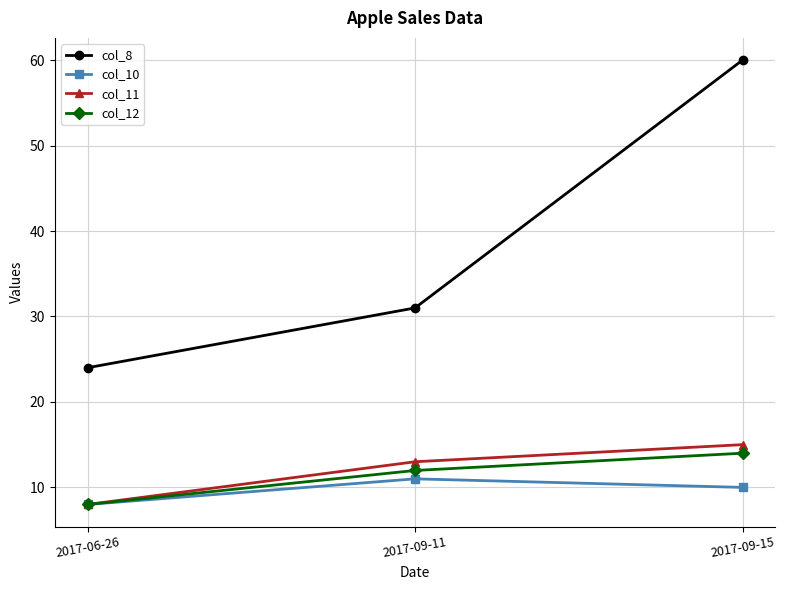

Between 2017-06-26 and 2017-09-11, which series saw the biggest shift?

col_8